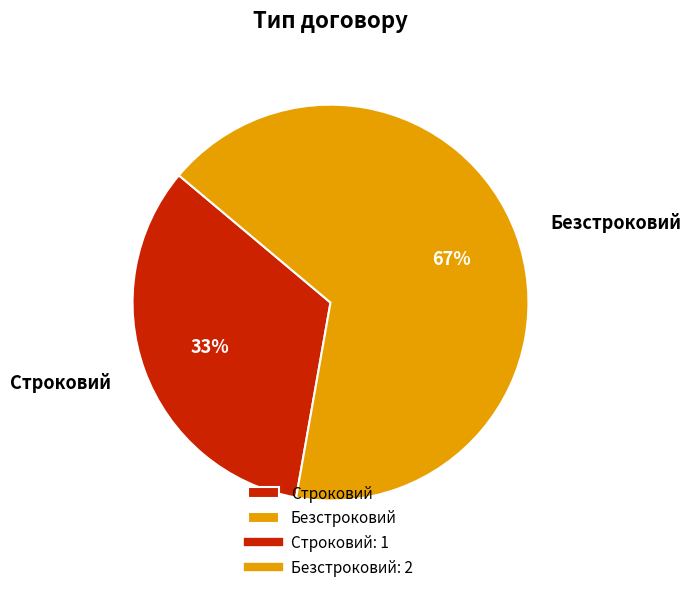

The Безстроковий slice represents 67% of the pie. True or false?

True